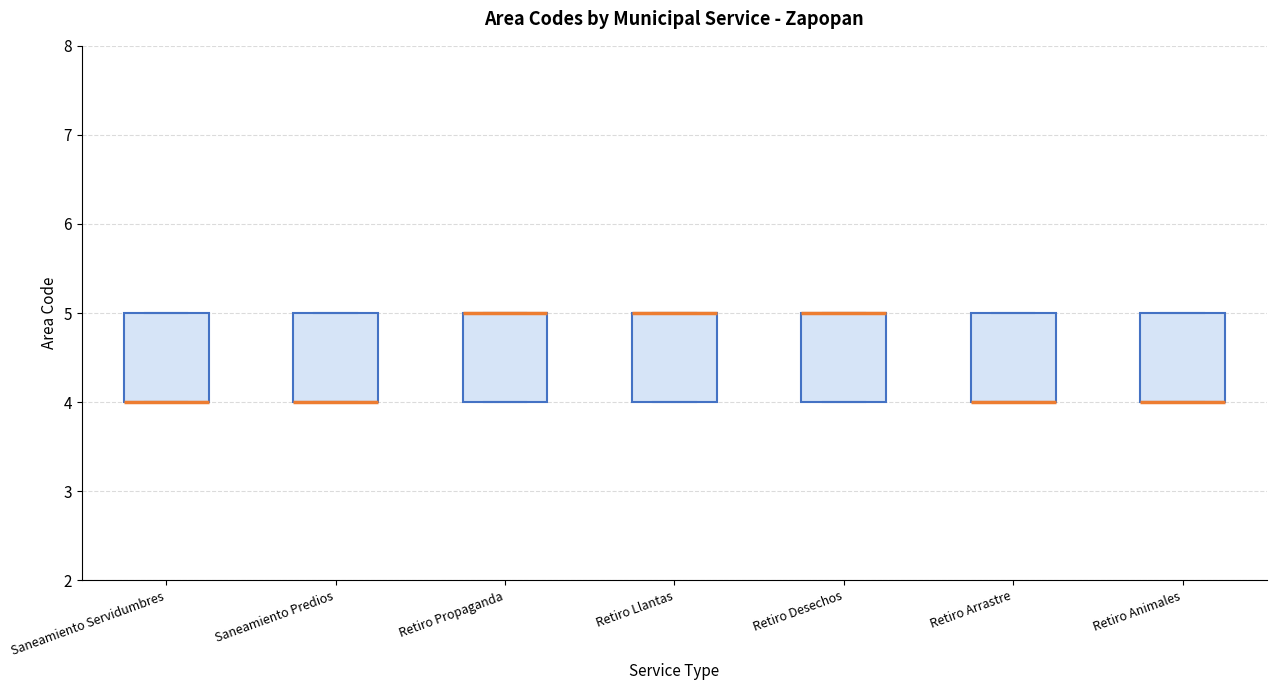

Reading left to right, read every box against the y-axis: the position of its median line, the range the box covers, and the ends of its whiskers. The values are not printed on the chart, so give them approximately, as read against the axis.

Saneamiento Servidumbres: median 4 (drawn on the box's lower edge), box 4 to 5, whiskers 4 to 5
Saneamiento Predios: median 4 (drawn on the box's lower edge), box 4 to 5, whiskers 4 to 5
Retiro Propaganda: median 5 (drawn on the box's upper edge), box 4 to 5, whiskers 4 to 5
Retiro Llantas: median 5 (drawn on the box's upper edge), box 4 to 5, whiskers 4 to 5
Retiro Desechos: median 5 (drawn on the box's upper edge), box 4 to 5, whiskers 4 to 5
Retiro Arrastre: median 4 (drawn on the box's lower edge), box 4 to 5, whiskers 4 to 5
Retiro Animales: median 4 (drawn on the box's lower edge), box 4 to 5, whiskers 4 to 5